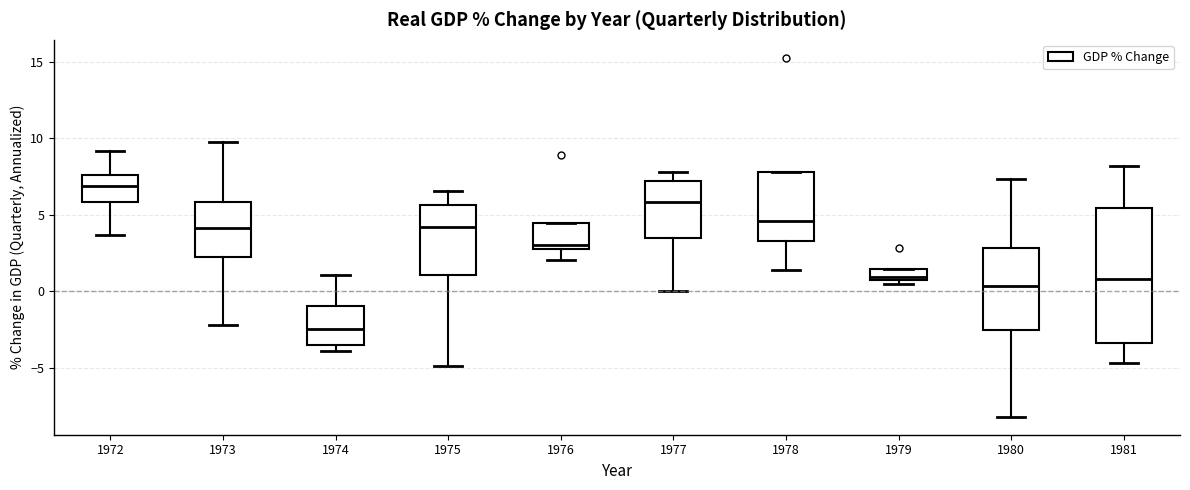

Reading left to right, transcribe this box plot: for each box, give where its median line is, the range the box spans, and where its two whiskers end, as read against the y-axis. The values are not printed on the chart, so give them approximately, as read against the axis.

1972: median 7.0, box 6.0 to 7.5, whiskers 3.5 to 9.0
1973: median 4.0, box 2.0 to 6.0, whiskers -2.0 to 9.5
1974: median -2.5, box -3.5 to -1.0, whiskers -4.0 to 1.0
1975: median 4.0, box 1.0 to 5.5, whiskers -5.0 to 6.5
1976: median 3.0 (just above the box's lower edge), box 3.0 to 4.5, whiskers 2.0 to 4.5
1977: median 6.0, box 3.5 to 7.0, whiskers 0.0 to 8.0
1978: median 4.5, box 3.5 to 8.0, whiskers 1.5 to 8.0
1979: median 1.0, box 0.5 to 1.5, whiskers 0.5 (just below the box's lower edge) to 1.5
1980: median 0.5, box -2.5 to 3.0, whiskers -8.0 to 7.5
1981: median 1.0, box -3.5 to 5.5, whiskers -4.5 to 8.0